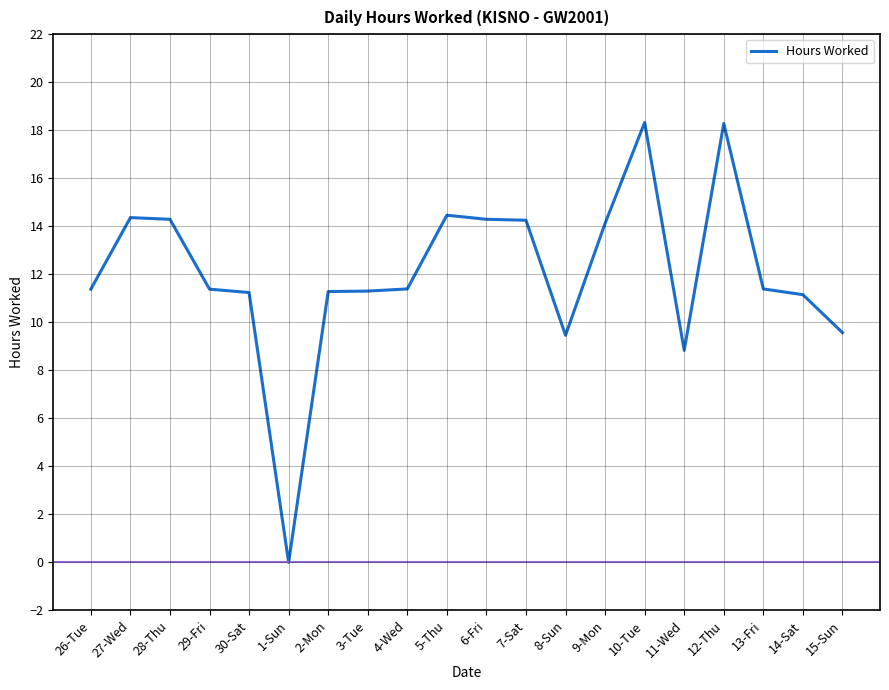

How many lines are shown in the chart?

1